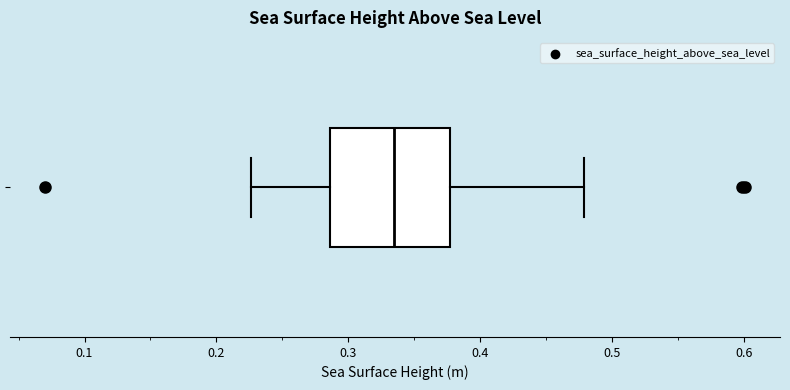

Transcribe this box plot: give where the median line is, the range the box spans, and where the two whiskers end, as read against the x-axis. The values are not printed on the chart, so give them approximately, as read against the axis.

median 0.33, box 0.29 to 0.38, whiskers 0.23 to 0.48